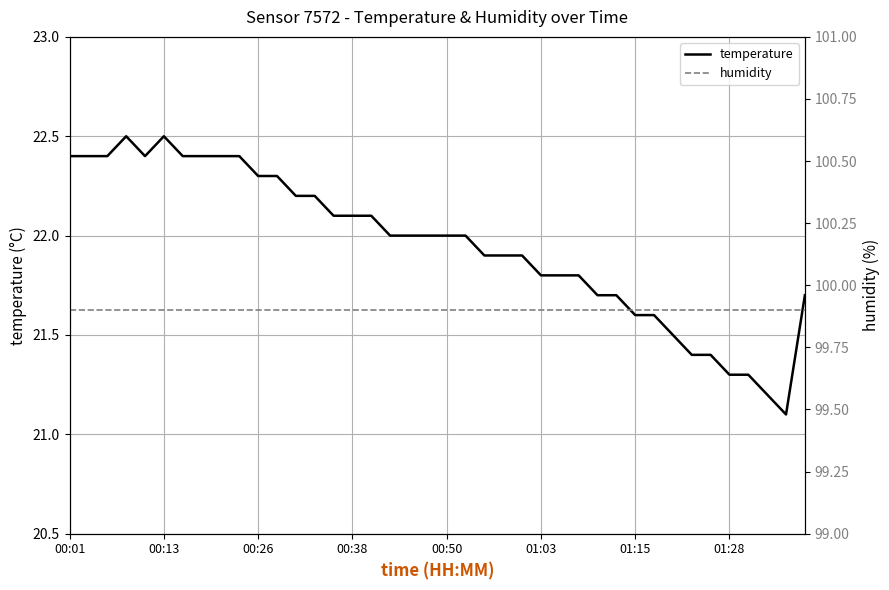

Does the chart display data point markers on the line(s)?

No